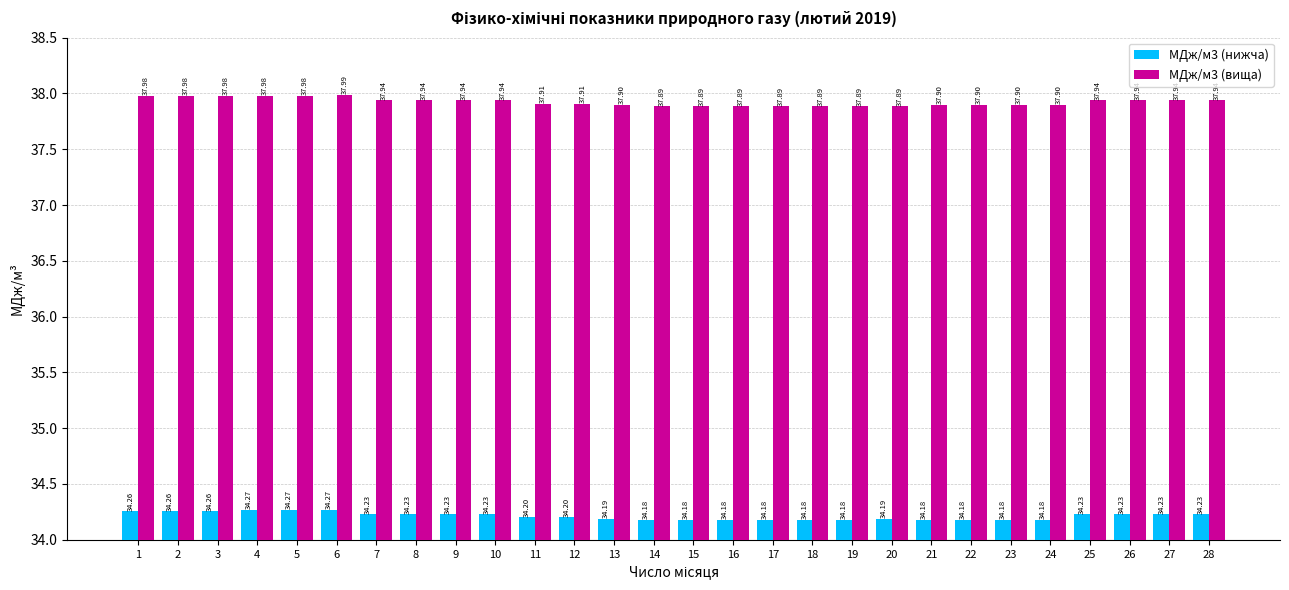

At 19, list the series in order from smallest to largest.

МДж/м3 (нижча), МДж/м3 (вища)